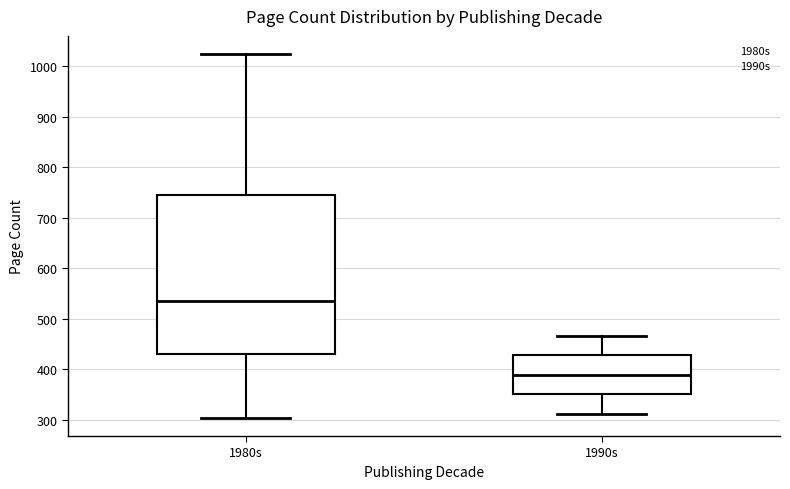

Reading left to right, read every box against the y-axis: the position of its median line, the range the box covers, and the ends of its whiskers. The values are not printed on the chart, so give them approximately, as read against the axis.

1980s: median 540, box 430 to 750, whiskers 300 to 1020
1990s: median 390, box 350 to 430, whiskers 310 to 470